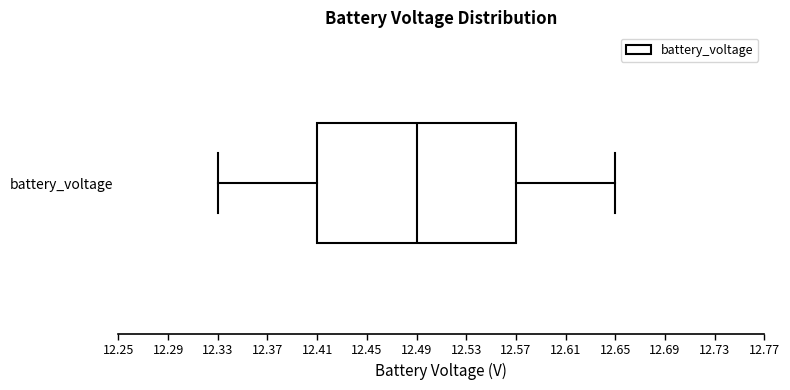

Read this box plot against the x-axis: the position of the median line, the range covered by the box, and the ends of both whiskers. The values are not printed on the chart, so give them approximately, as read against the axis.

median 12.49, box 12.41 to 12.57, whiskers 12.33 to 12.65